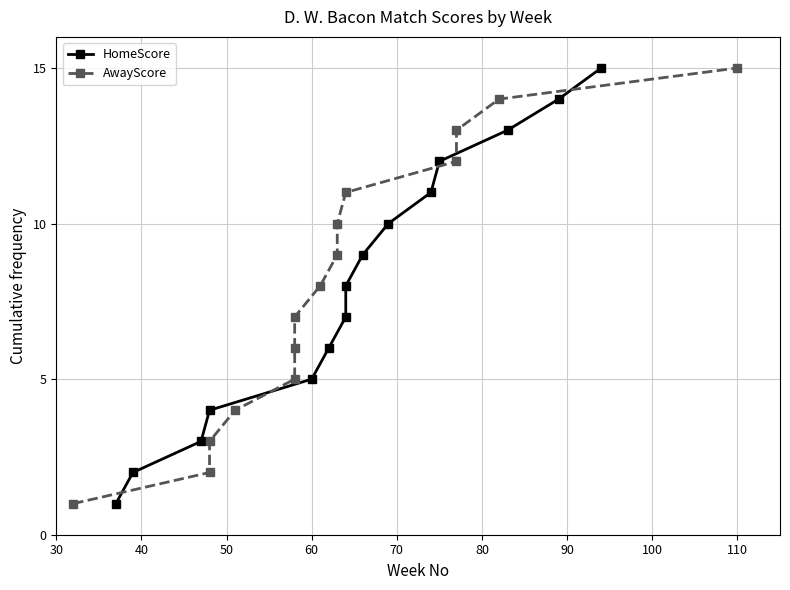

Reading left to right, extract all data points from this chart.

HomeScore: 1	2	3	4	5	6	7	8	9	10	11	12	13	14	15
AwayScore: 1	2	3	4	5	6	7	8	9	10	11	12	13	14	15